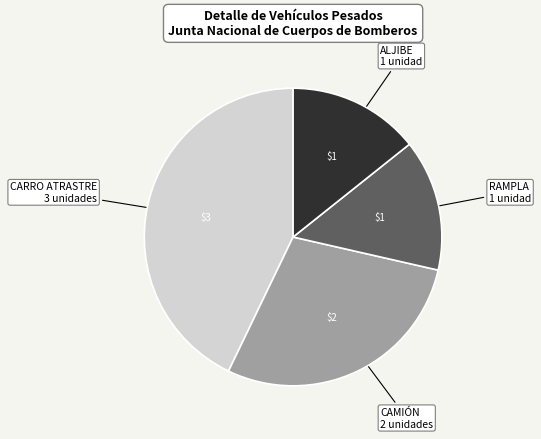

True or false: ALJIBE accounts for 14% of the total.

True